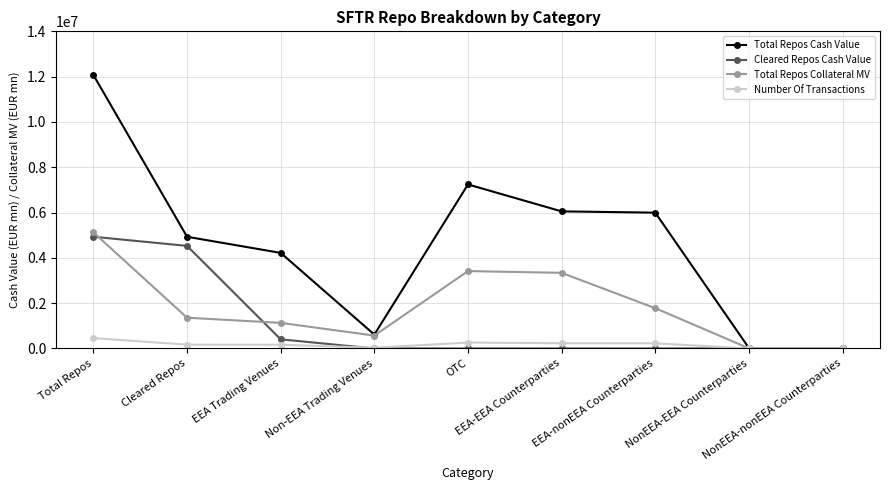

What is the value of the Total Repos Collateral MV point at the 3rd from the left?

1129675.7